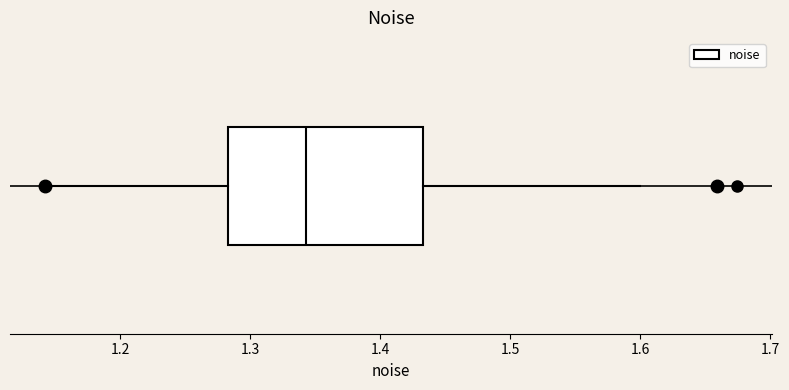

Read this box plot against the x-axis: the position of the median line, the range covered by the box, and the ends of both whiskers. The values are not printed on the chart, so give them approximately, as read against the axis.

median 1.34, box 1.28 to 1.43, whiskers 1.14 to 1.60